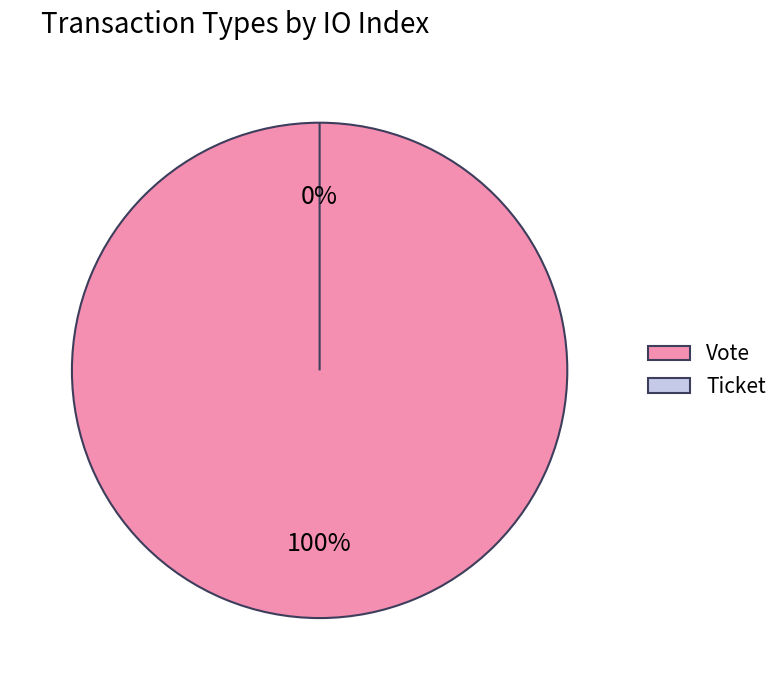

Is the sum of Vote and Ticket greater than half?

Yes